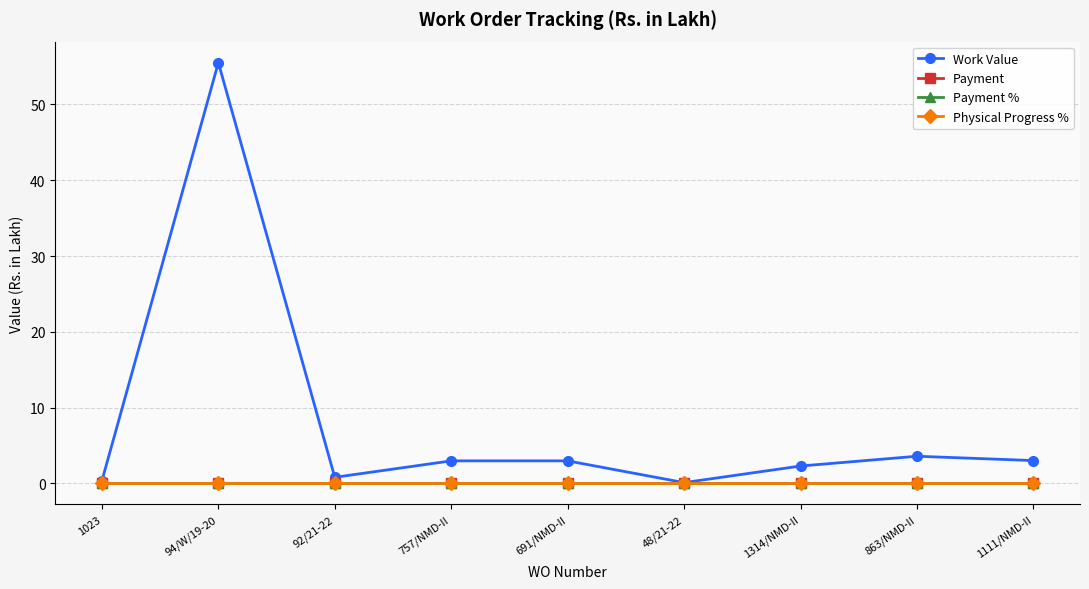

Which series changed the most between 48/21-22 and 1314/NMD-II?

Work Value